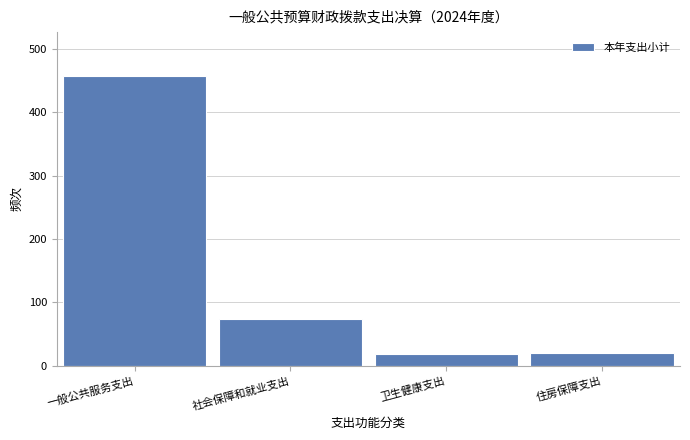

Between 卫生健康支出 and 一般公共服务支出, which is larger?

一般公共服务支出